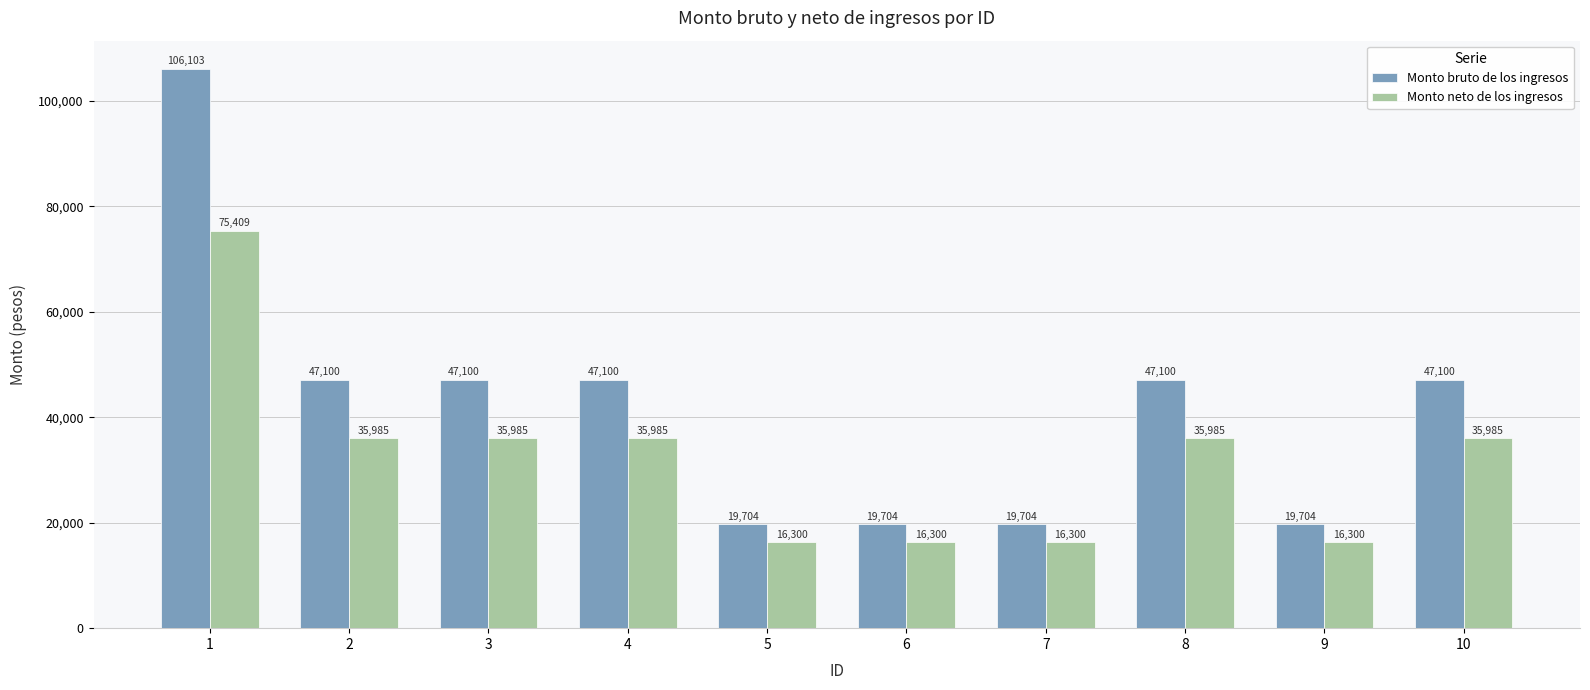

Read the Monto neto de los ingresos value at 2.

35984.6